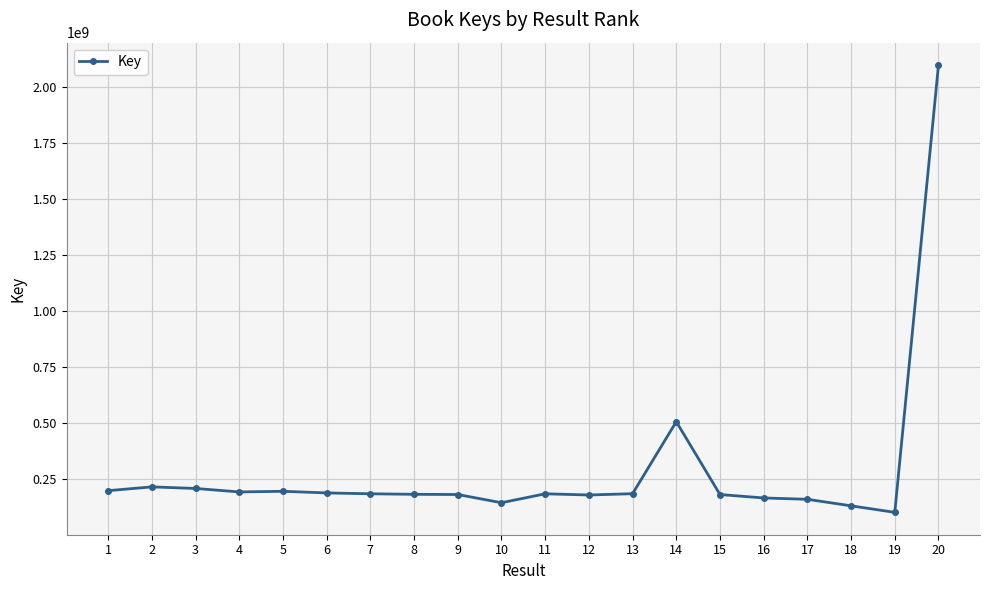

What is the sum of all values?

5775519322